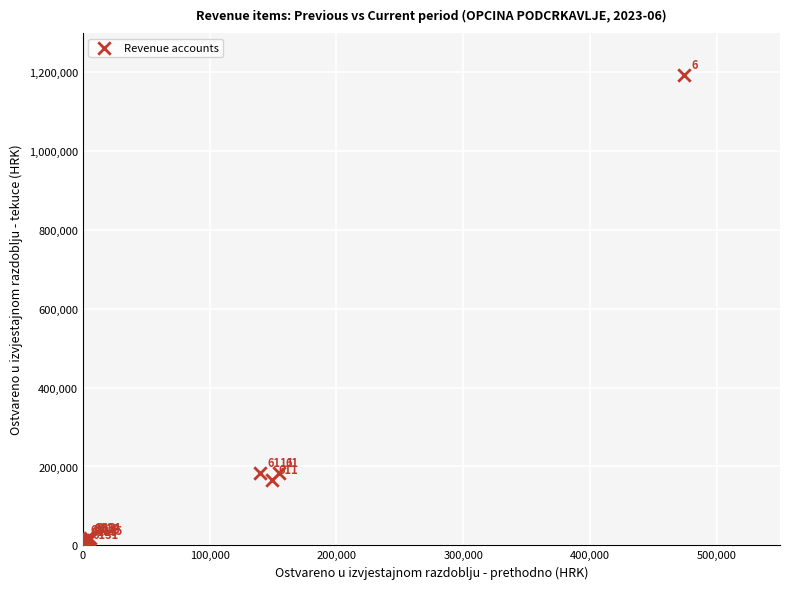

What Y value in the scatter plot is closest to 596846?

183474.4